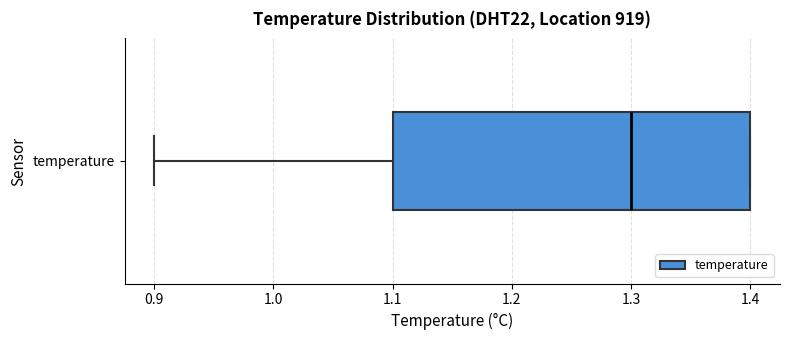

Read this box plot against the x-axis: the position of the median line, the range covered by the box, and the ends of both whiskers. The values are not printed on the chart, so give them approximately, as read against the axis.

median 1.3, box 1.1 to 1.4, whiskers 0.9 to 1.4